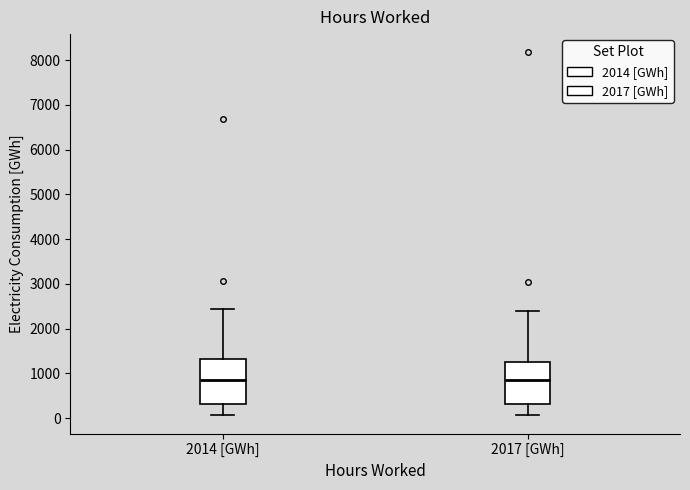

Where does the median line of the box for 2014 [GWh] sit on the y-axis? The values are not printed on the chart, so give them approximately, as read against the axis.

900